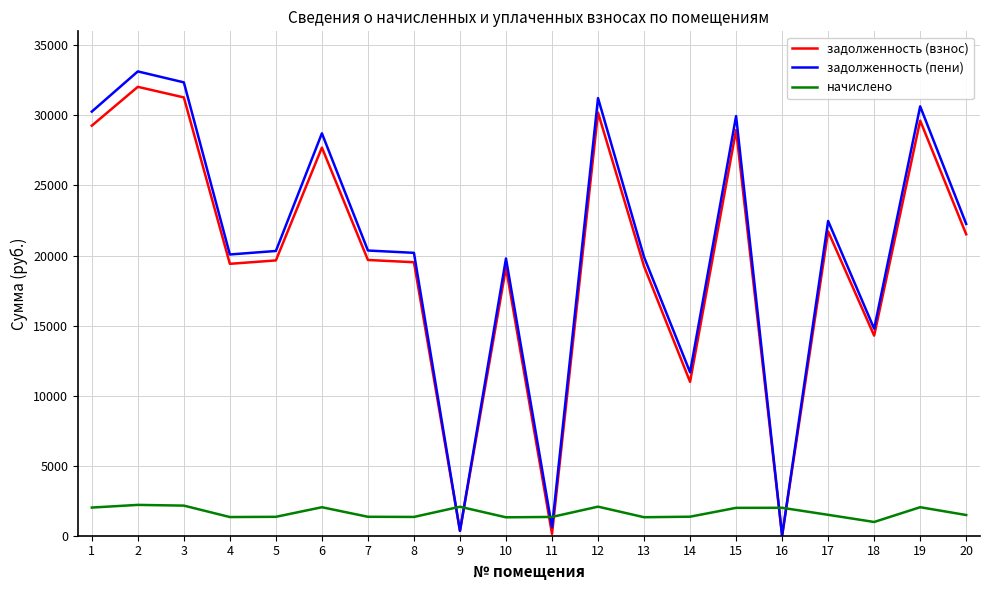

Which series has the widest spread of values?

задолженность (пени)